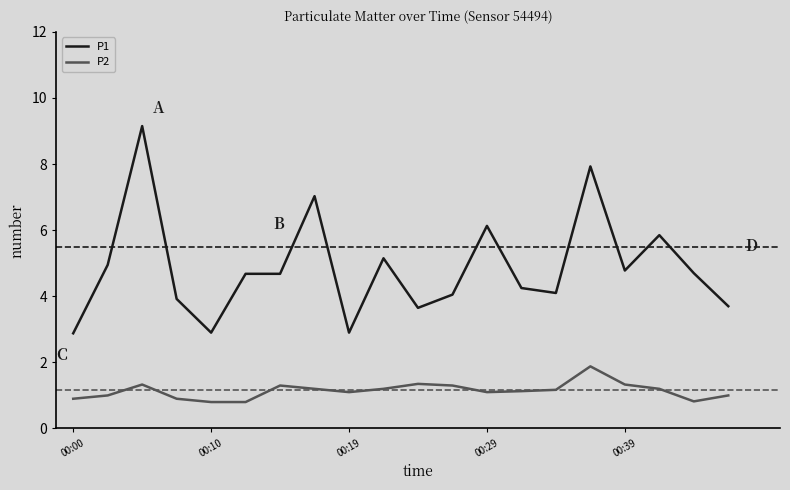

What is the minimum value shown in the chart?

0.8